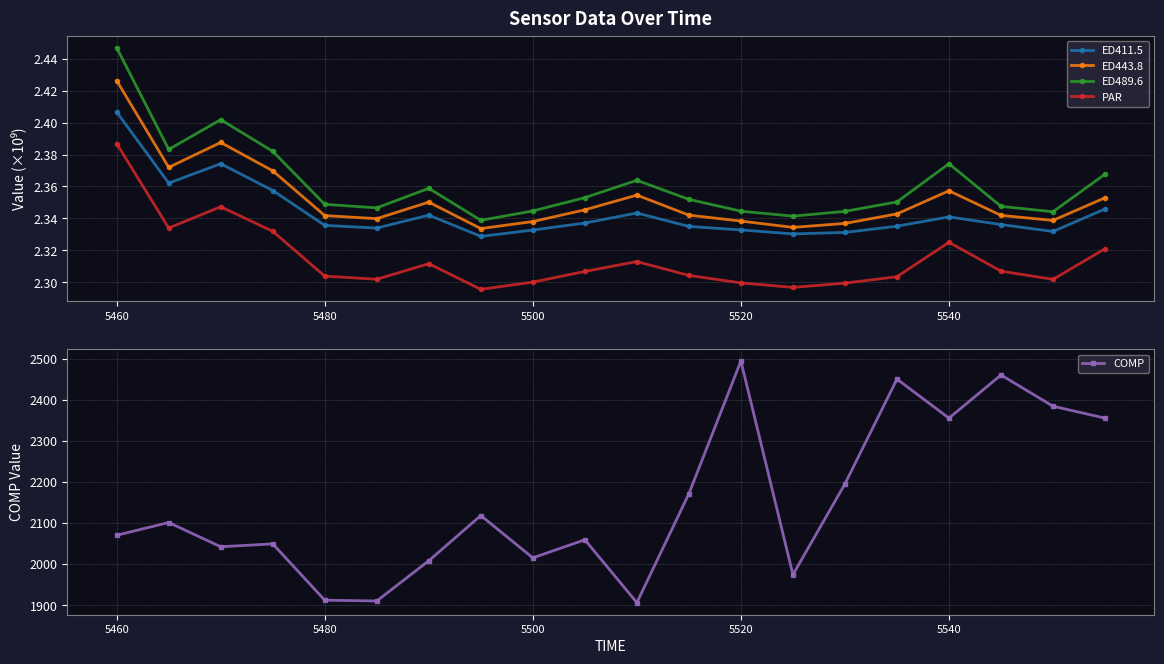

What is the average value of the ED489.6 series?

2.4